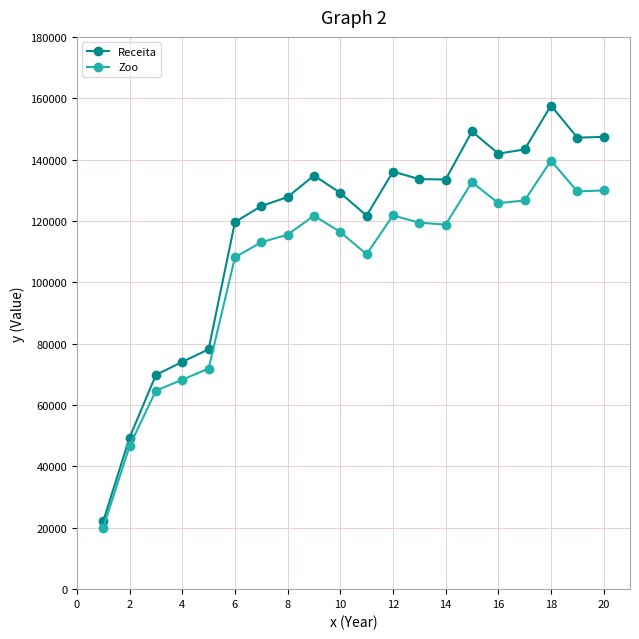

In Receita, how many points are lower than both neighbors (excluding endpoints)?

4